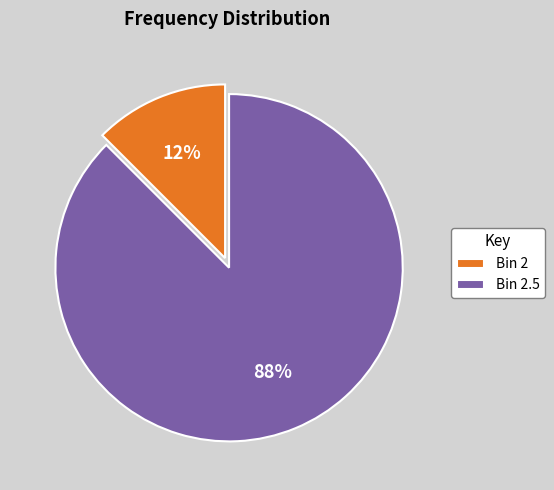

Combined, do Bin 2 and Bin 2.5 account for over 50%?

Yes